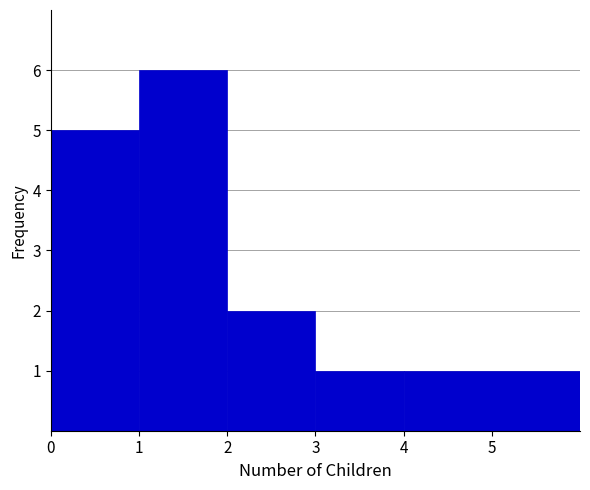

Reading left to right, transcribe this chart: for each bar, give the range it covers on the x-axis and its height. The values are not printed on the chart, so give them approximately, as read against the axis.

0 to 1: 5
1 to 2: 6
2 to 3: 2
3 to 4: 1
4 to 6: 1